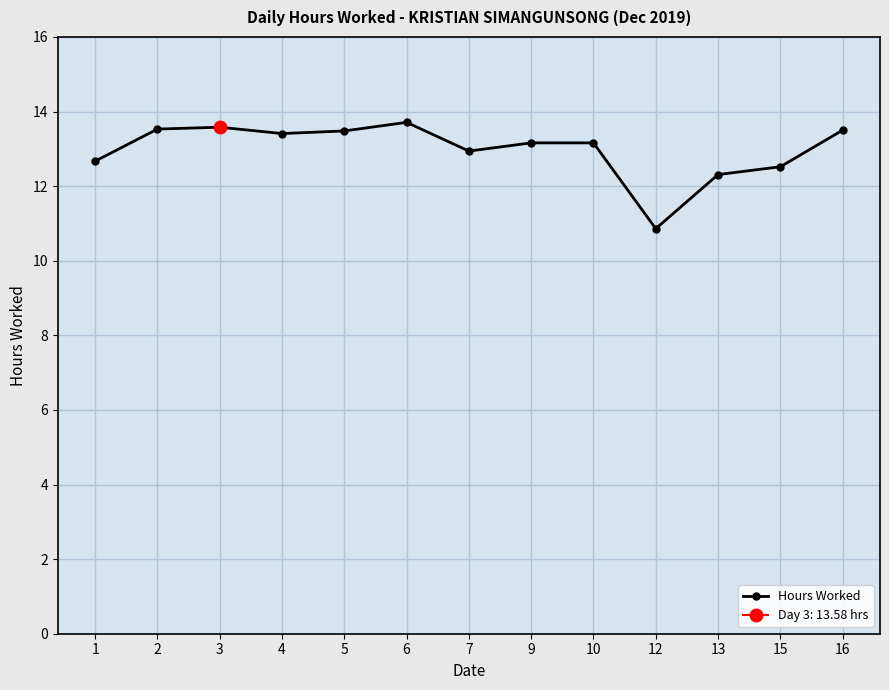

How many interior local peaks (higher than both neighbors) does the data have?

2